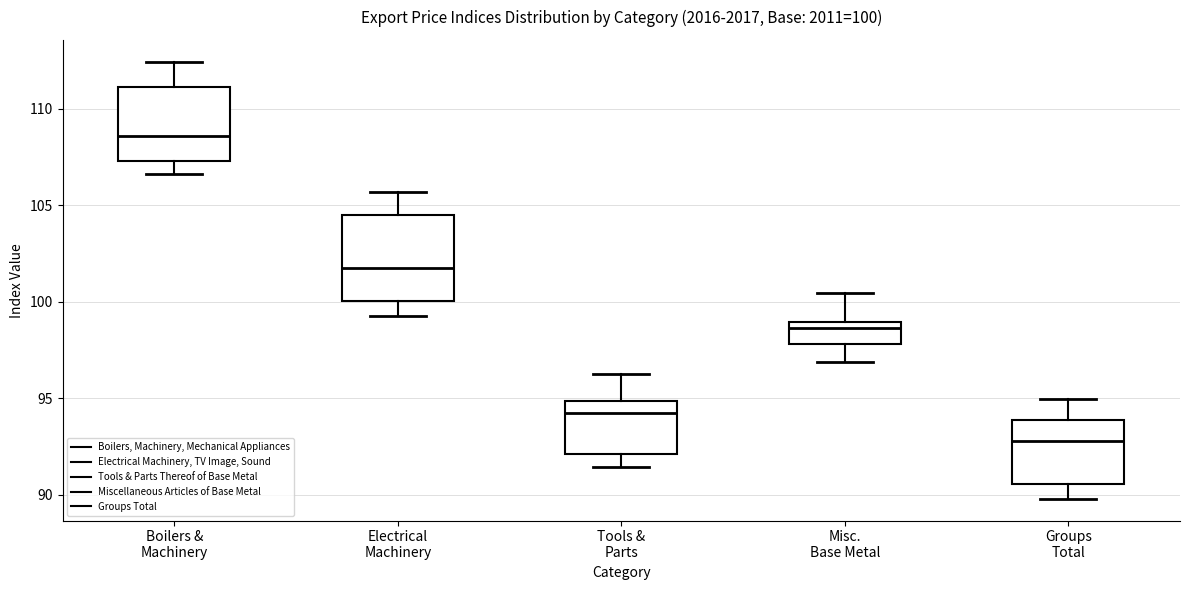

Comparing the boxes themselves (not the whiskers), which one is the tallest?

Electrical Machinery